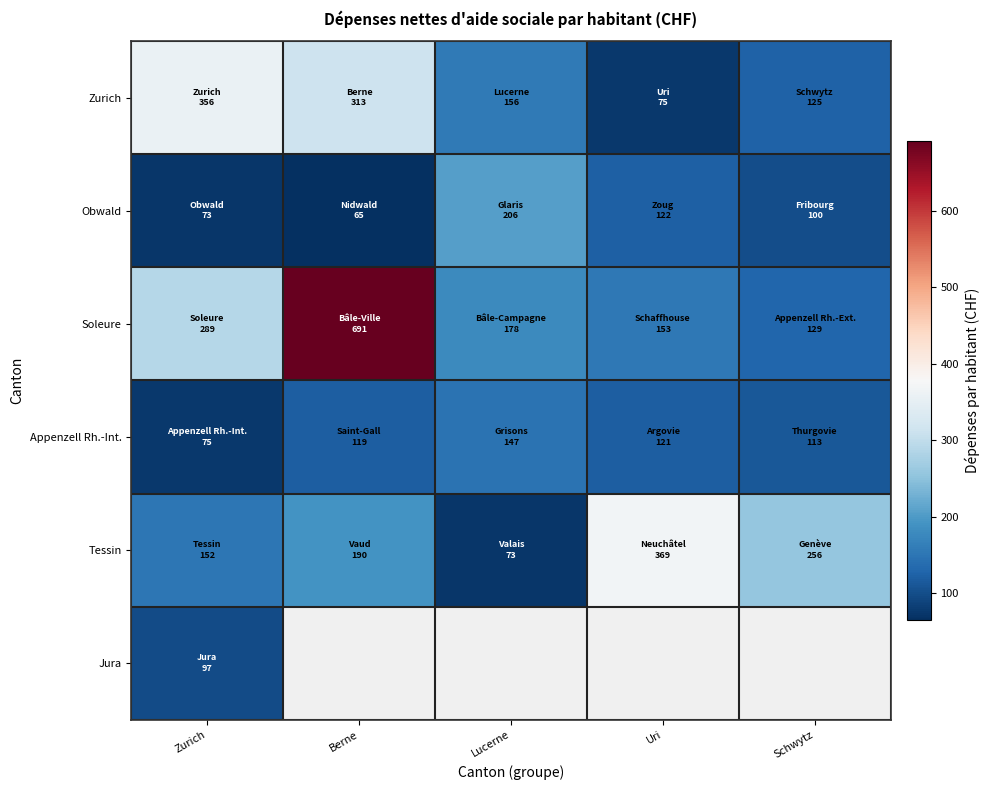

Rank the series by their maximum value, from highest to lowest.

Soleure, Tessin, Zurich, Obwald, Appenzell Rh.-Int., Jura